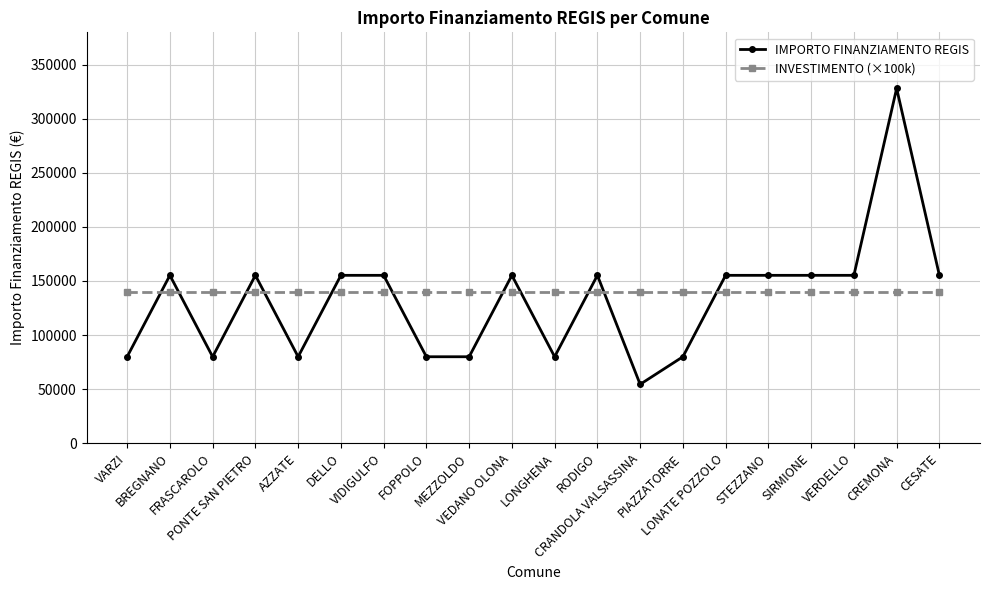

True or false: IMPORTO FINANZIAMENTO REGIS and INVESTIMENTO (×100k) cross at least once.

True